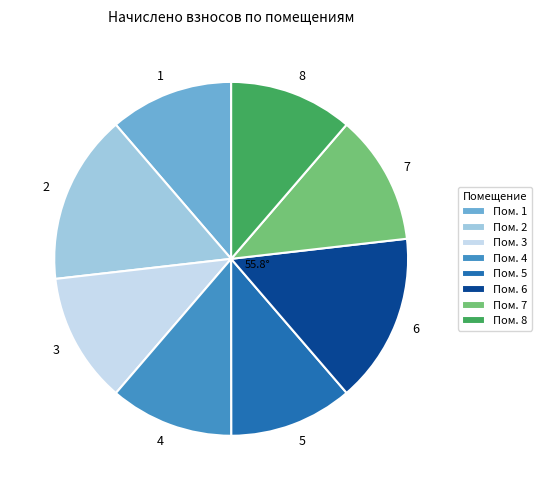

True or false: 4 accounts for 17% of the total.

False